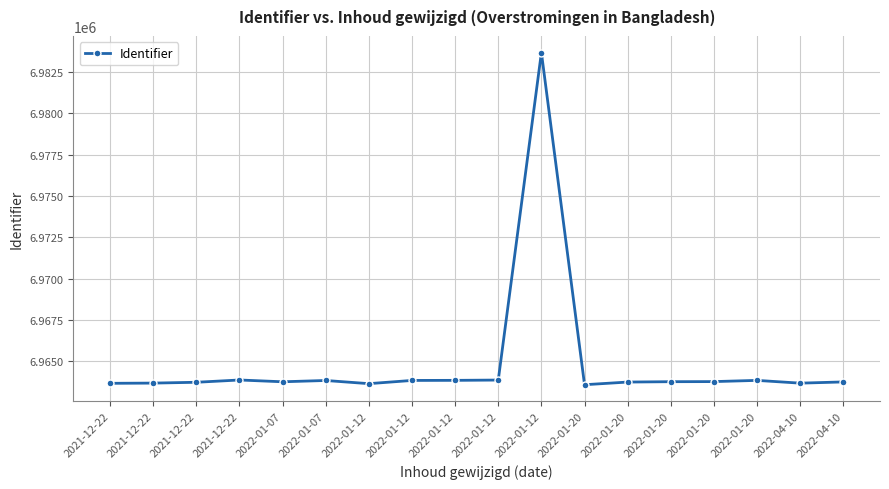

Does the chart display data point markers on the line(s)?

Yes